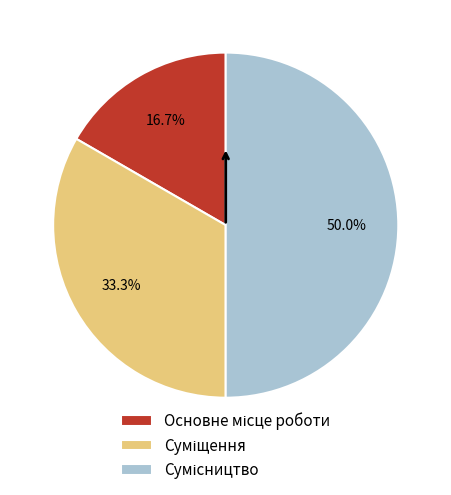

Rank the categories by value from highest to lowest.

Сумісництво, Суміщення, Основне місце роботи